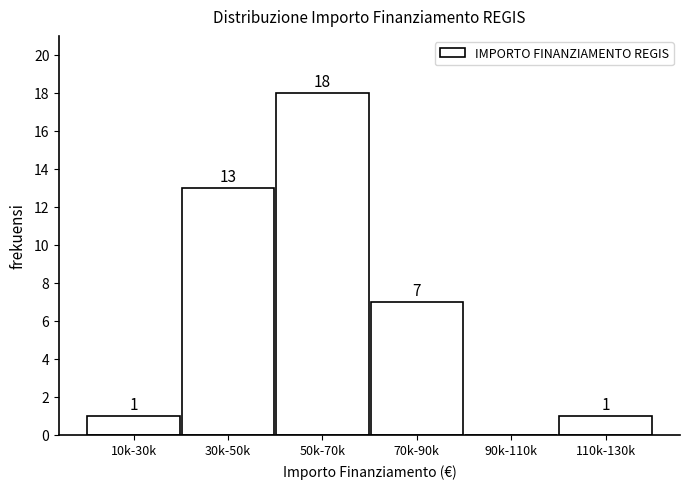

Reading right to left, extract all data points from this chart.

110k-130k=1	90k-110k=0	70k-90k=7	50k-70k=18	30k-50k=13	10k-30k=1